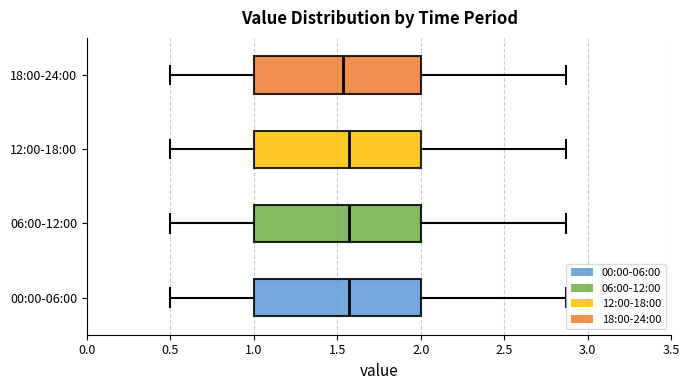

Reading bottom to top, read every box against the x-axis: the position of its median line, the range the box covers, and the ends of its whiskers. The values are not printed on the chart, so give them approximately, as read against the axis.

00:00-06:00: median 1.55, box 1.00 to 2.00, whiskers 0.50 to 2.85
06:00-12:00: median 1.55, box 1.00 to 2.00, whiskers 0.50 to 2.85
12:00-18:00: median 1.55, box 1.00 to 2.00, whiskers 0.50 to 2.85
18:00-24:00: median 1.55, box 1.00 to 2.00, whiskers 0.50 to 2.85